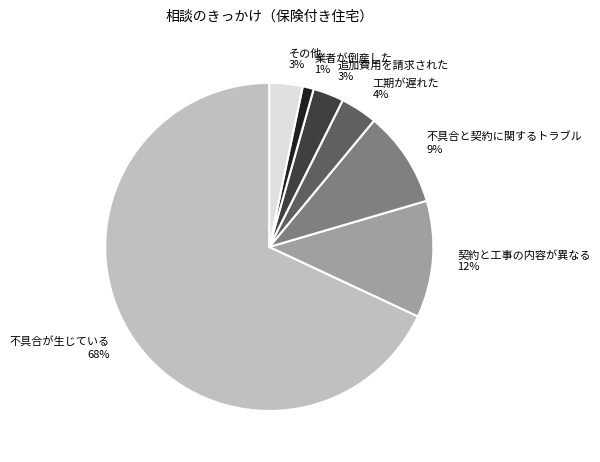

Between その他 and 業者が倒産した, which is larger?

その他